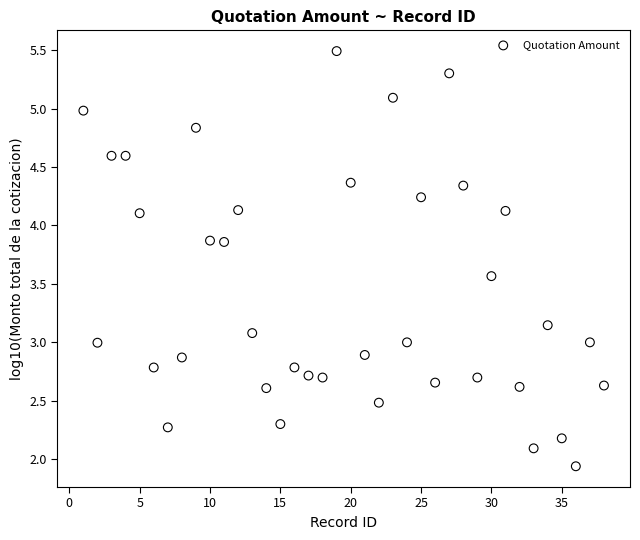

What is the range of Y values (max minus min)?

3.6